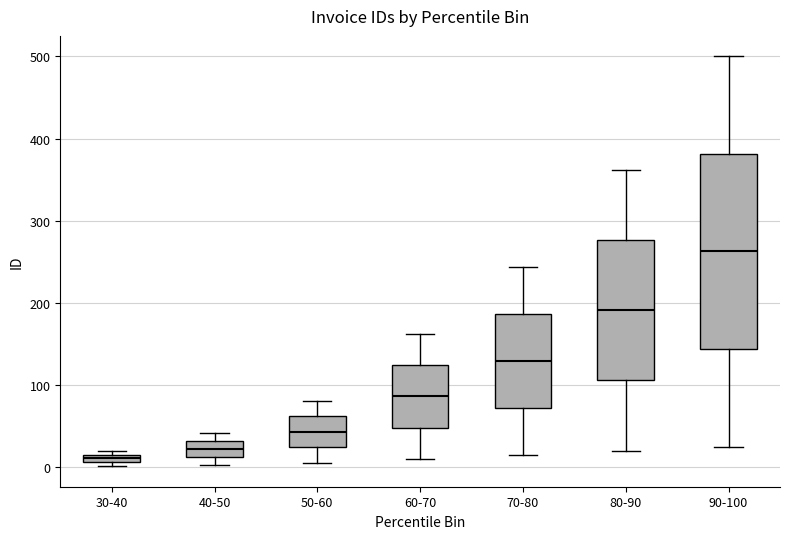

Which box is the tallest, from its lower edge to its upper edge?

90-100